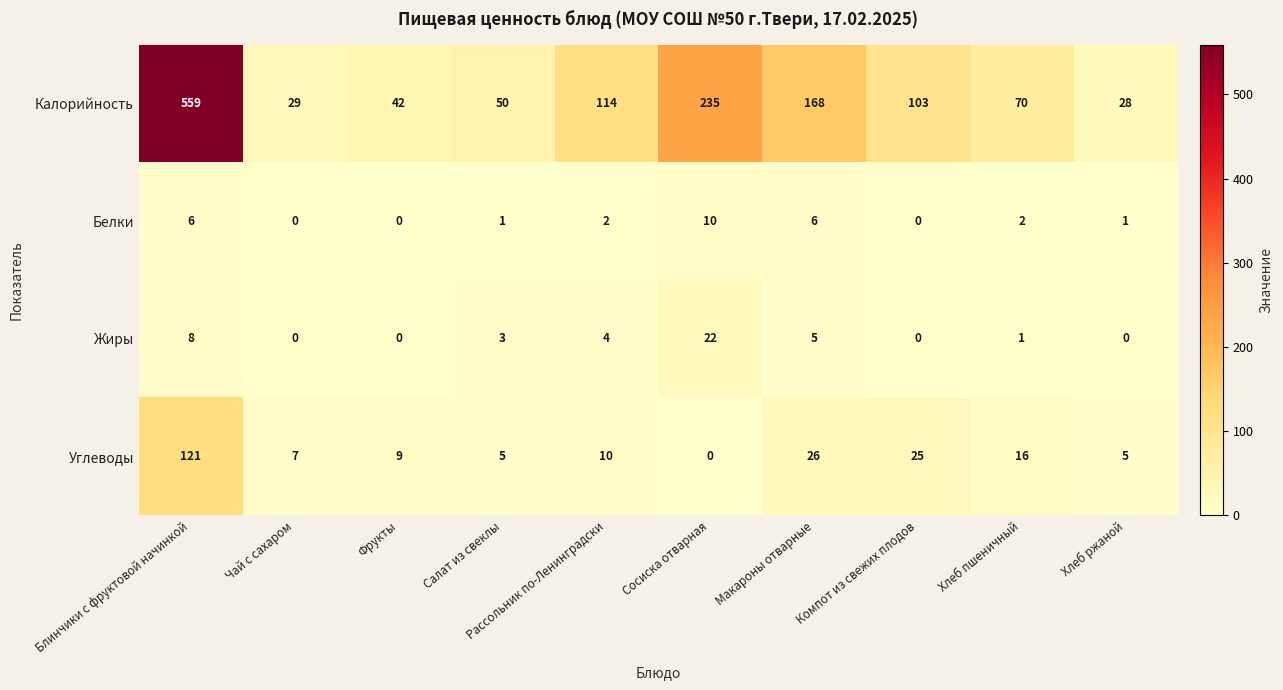

Which series has the largest total across all categories?

Калорийность